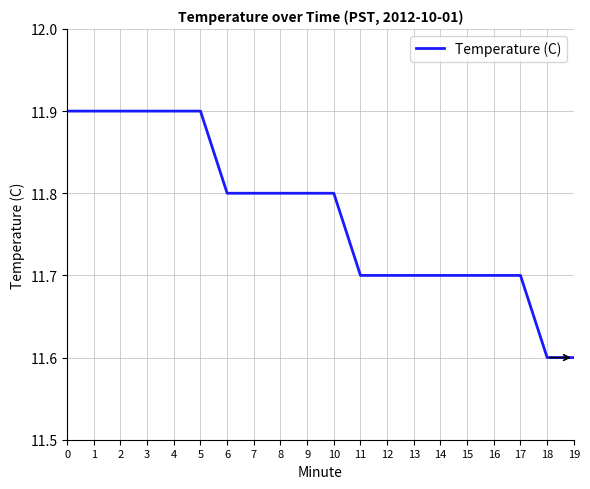

What is the minimum value shown in the chart?

11.6